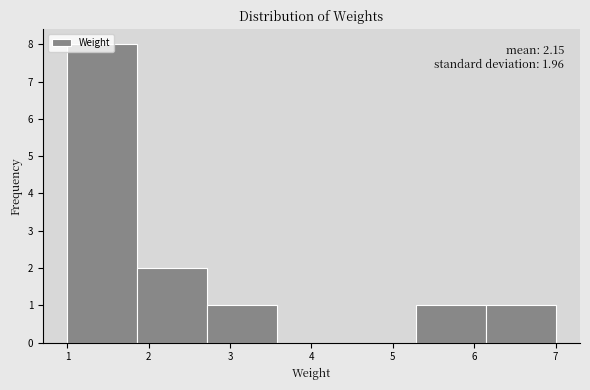

Over which range of the x-axis is the bar tallest?

1.0 to 1.9